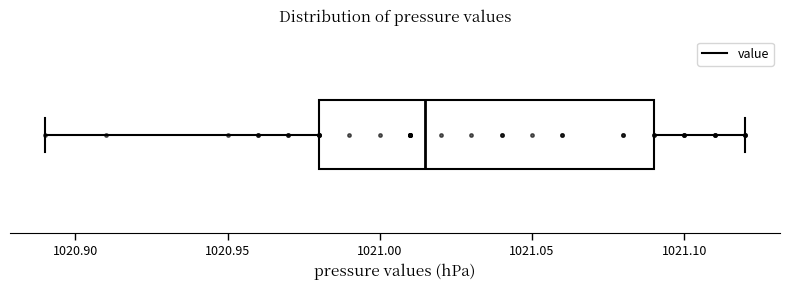

Transcribe this box plot: give where the median line is, the range the box spans, and where the two whiskers end, as read against the x-axis. The values are not printed on the chart, so give them approximately, as read against the axis.

median 1021.015, box 1020.980 to 1021.090, whiskers 1020.890 to 1021.120